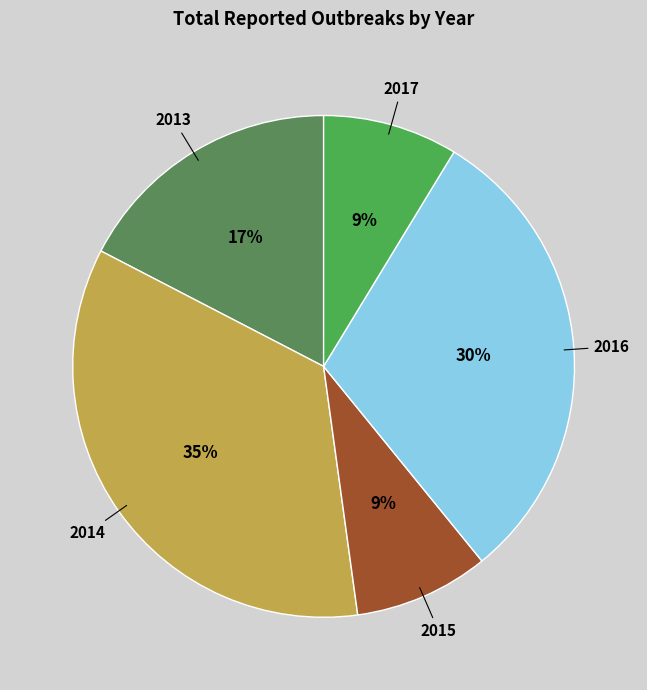

To the nearest percent, what is the combined percentage of 2013 and 2015?

26%